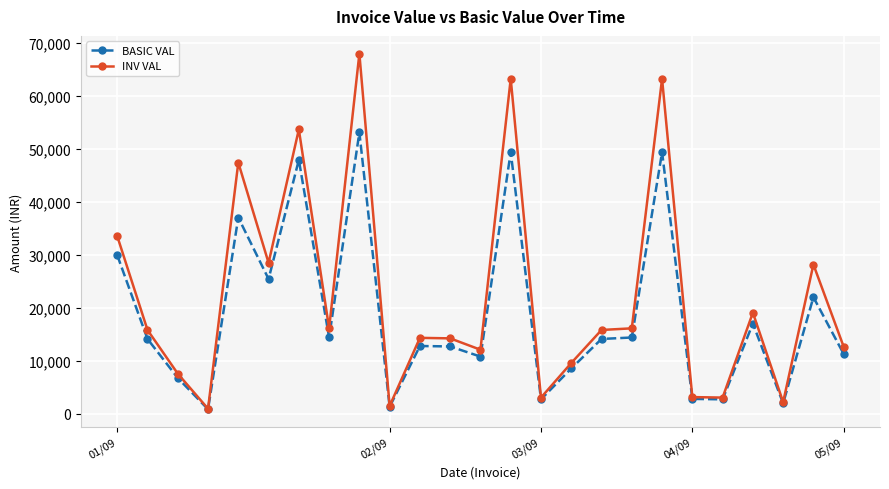

How many lines are shown in the chart?

2